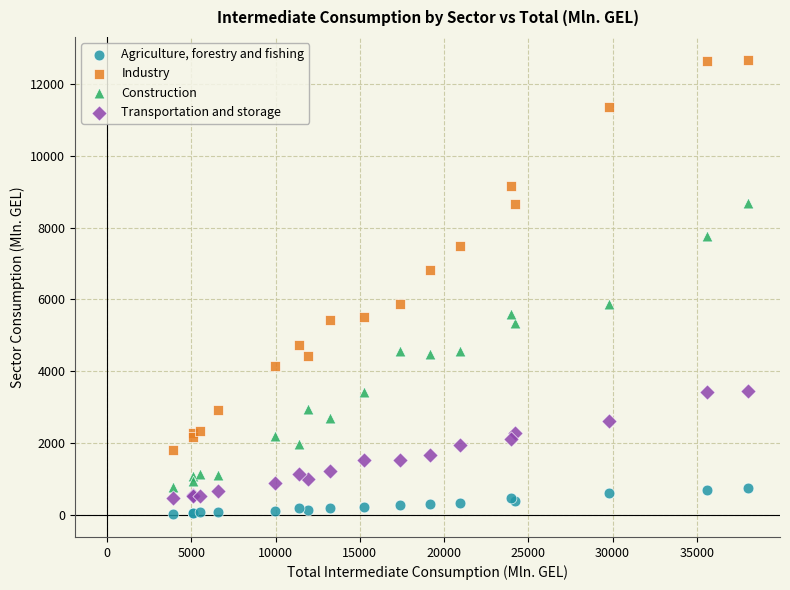

Which series has the widest spread of Y values?

Industry